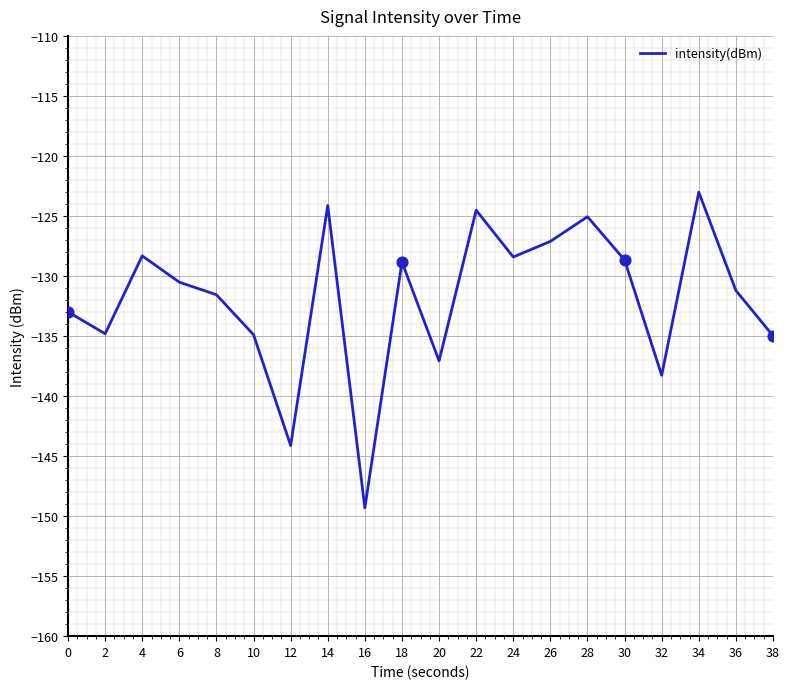

Between 36 and 38, which is larger?

36